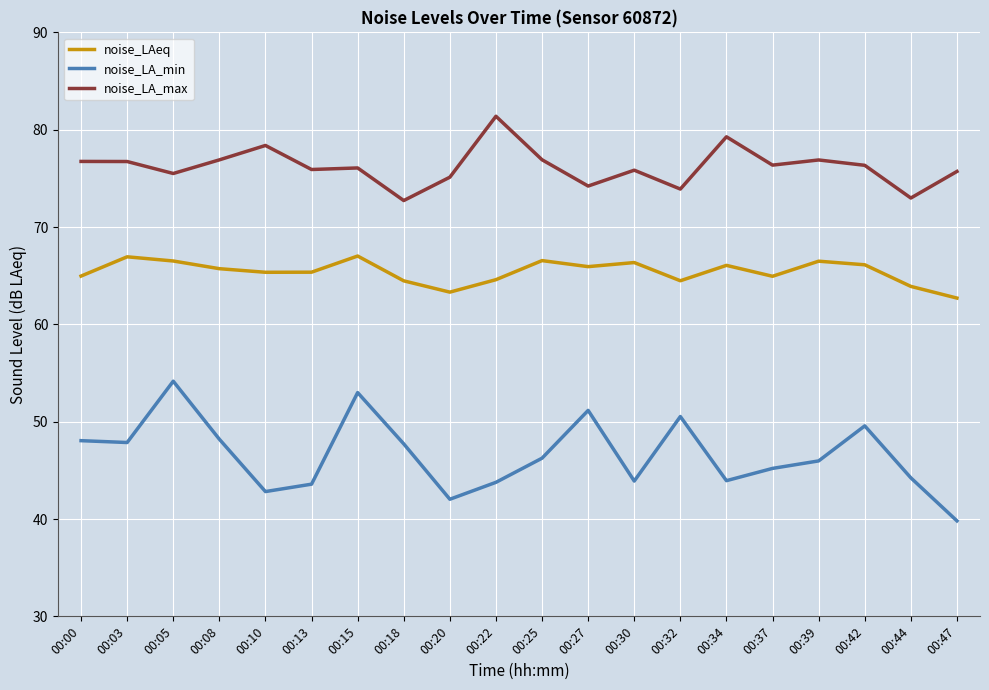

What is the difference between the maximum and minimum values in the noise_LA_max series?

8.7